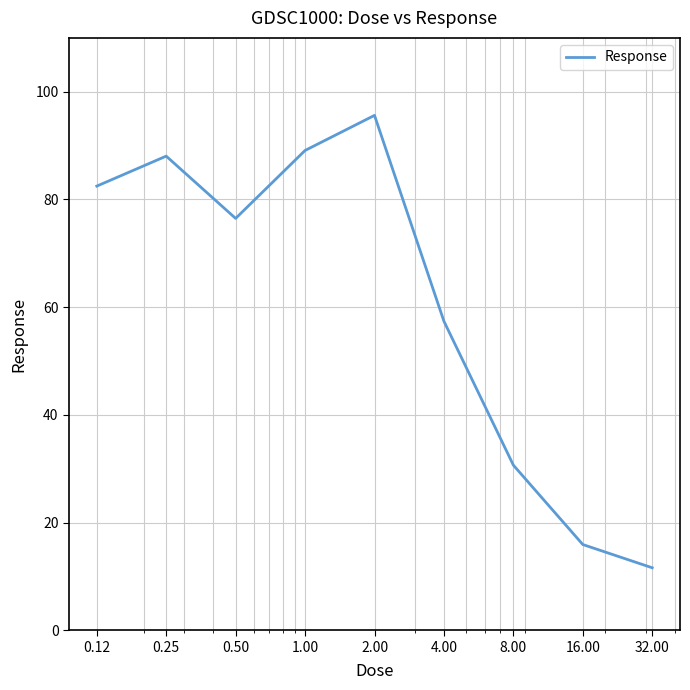

True or false: the data has more than 2 interior local peaks.

False